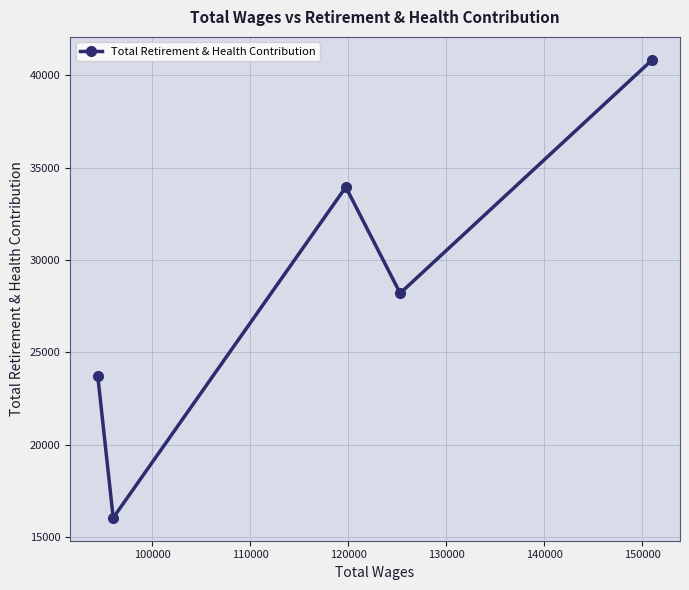

What is the value of the 3rd point from the left?

33951